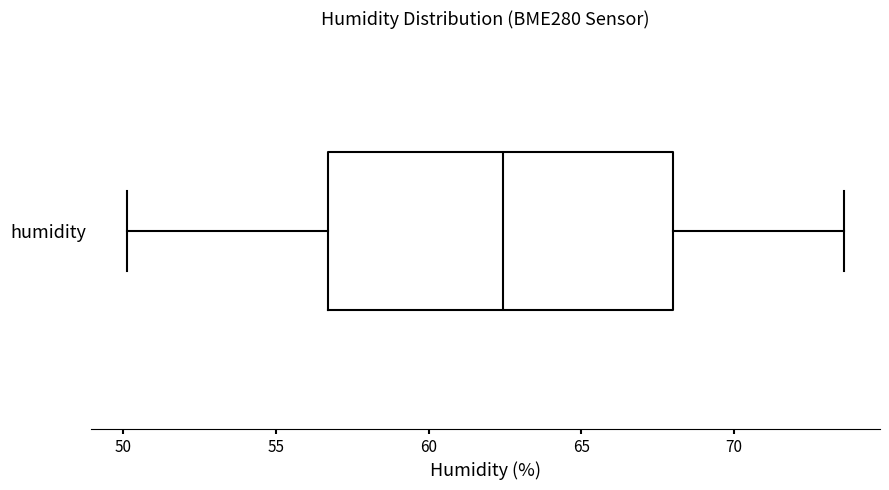

Read this box plot against the x-axis: the position of the median line, the range covered by the box, and the ends of both whiskers. The values are not printed on the chart, so give them approximately, as read against the axis.

median 62.5, box 56.5 to 68.0, whiskers 50.0 to 73.5